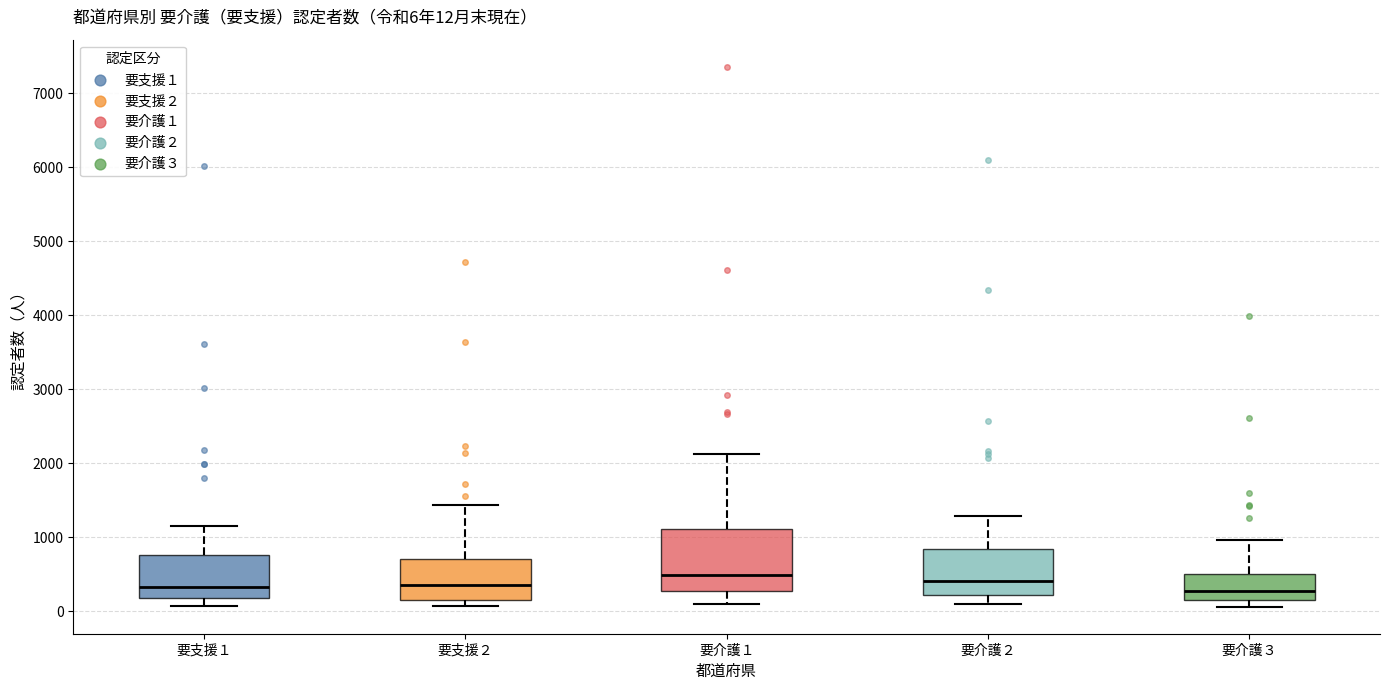

Comparing the boxes themselves (not the whiskers), which one is the tallest?

要介護１